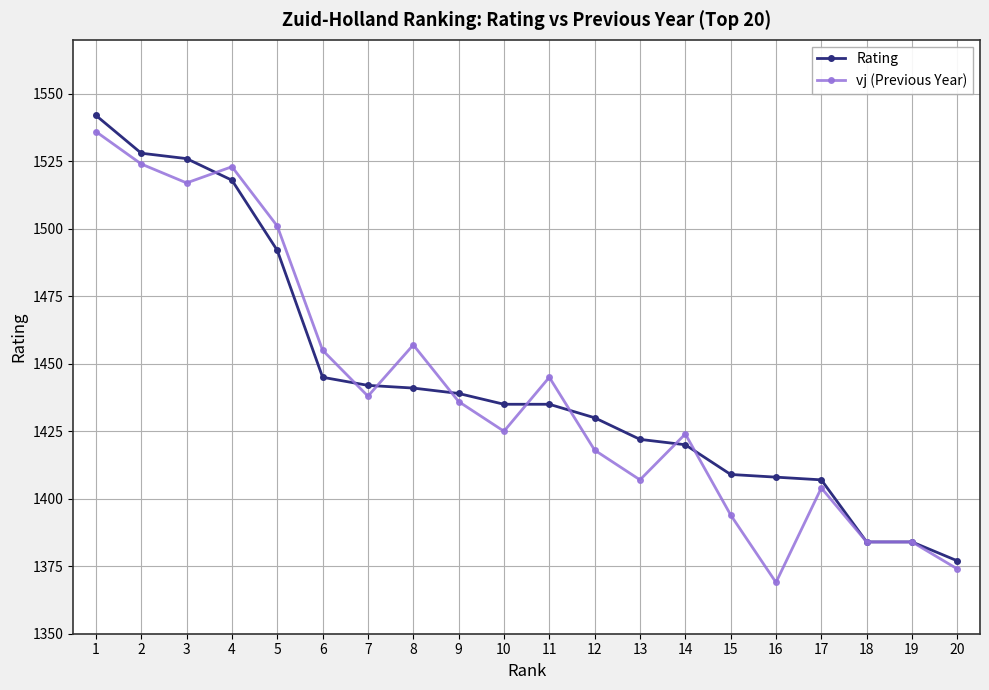

True or false: vj (Previous Year) has a value of 1445 at 11.

True